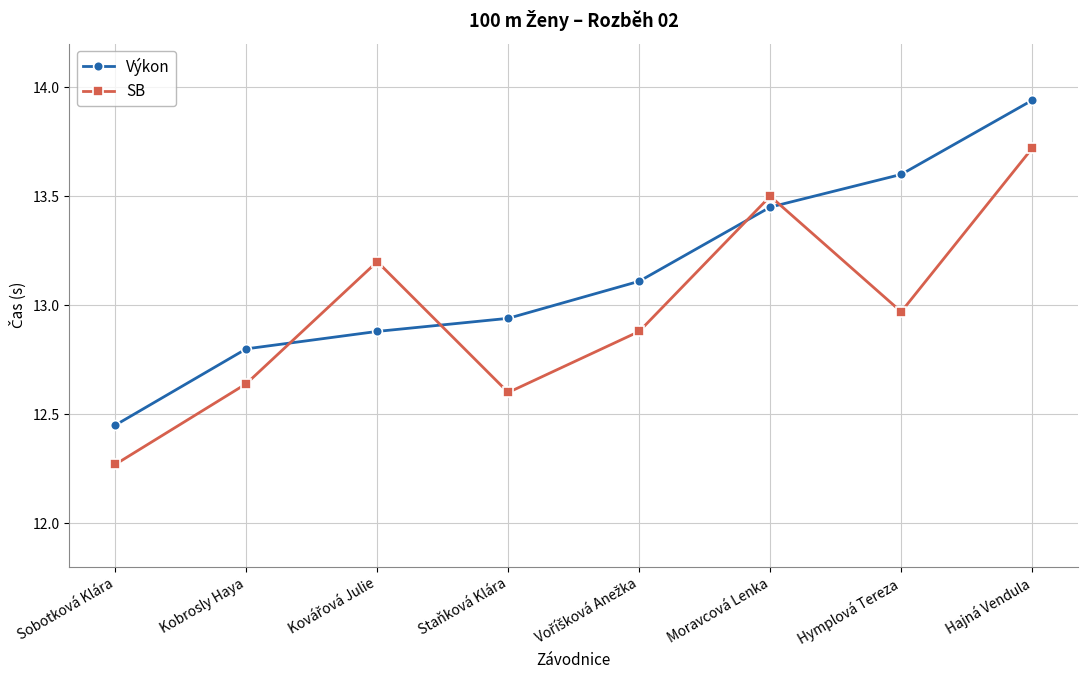

Which series has the largest total across all categories?

Výkon